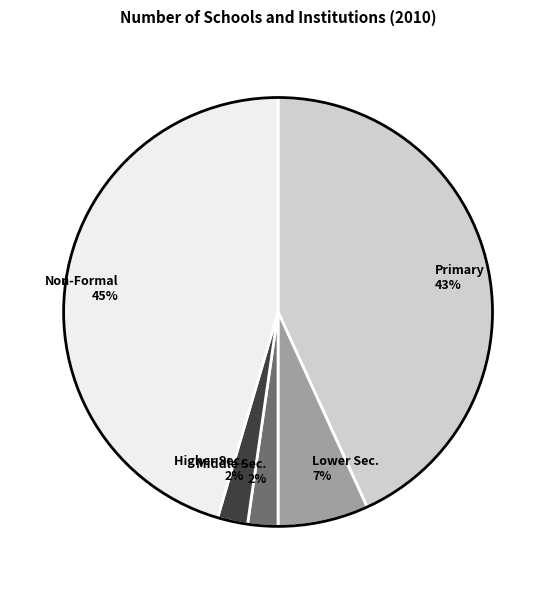

Is it true that Primary is 43% of the pie?

True